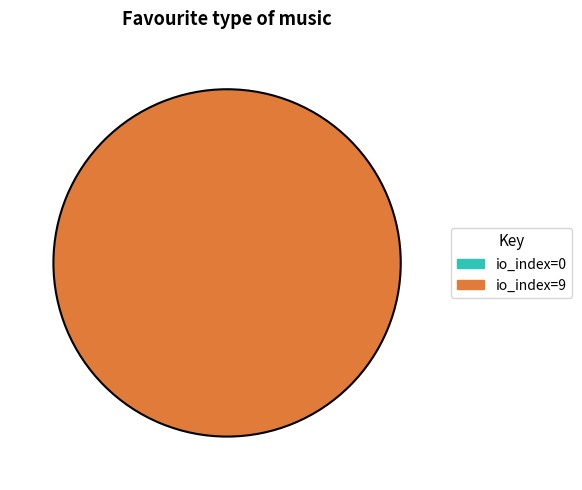

The io_index=9 slice represents 100% of the pie. True or false?

True